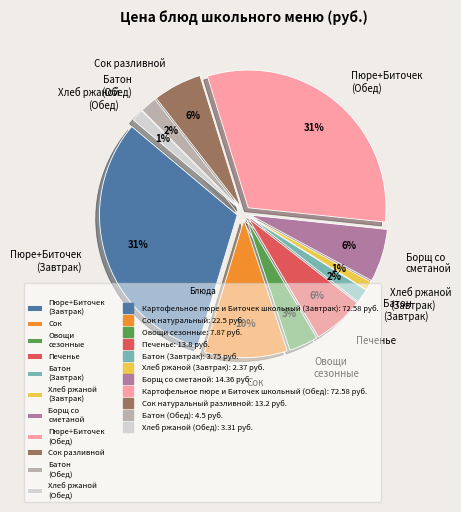

Does Хлеб ржаной (Завтрак) represent more than half of the total?

No